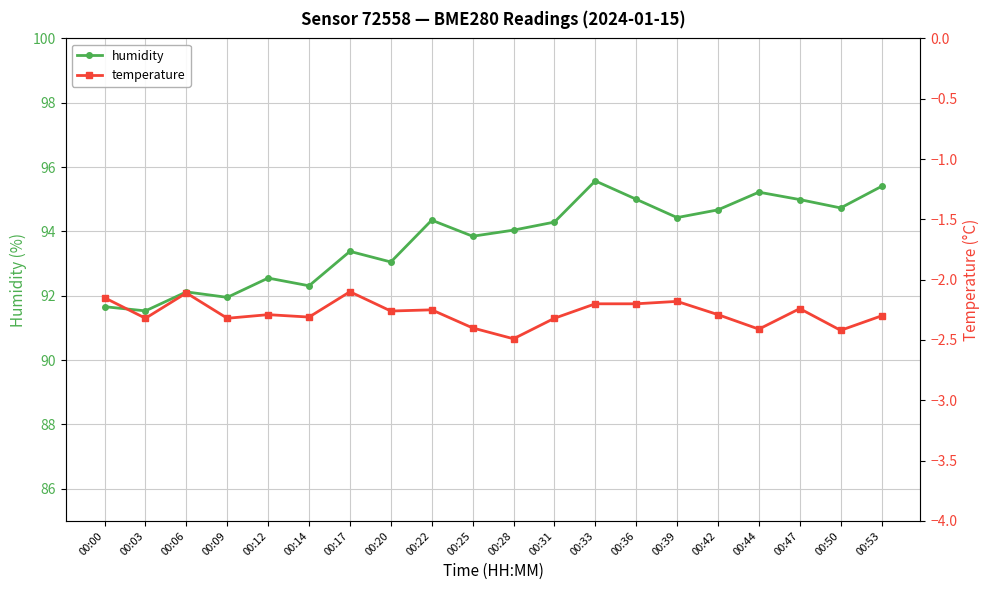

What is the spread (max minus min) of values at 00:17?

95.5